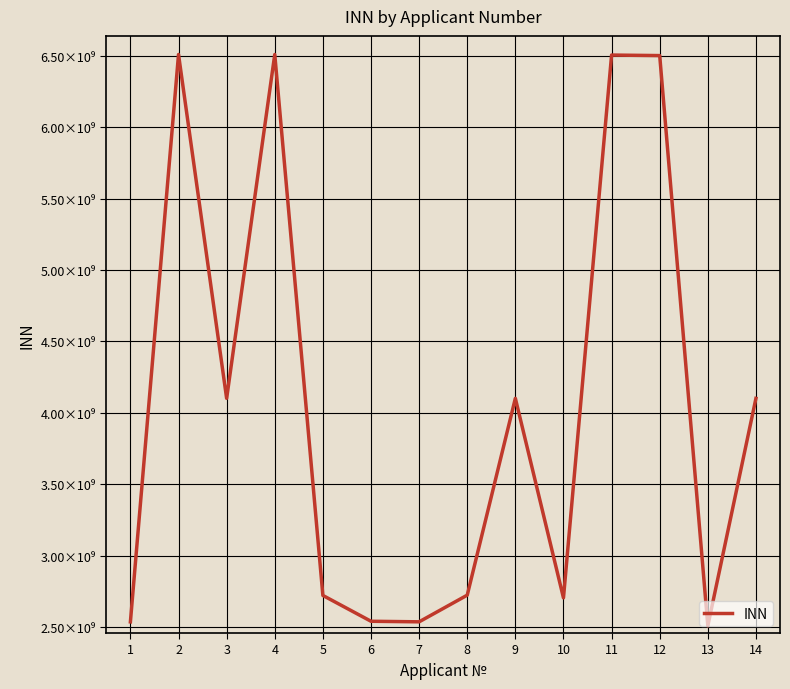

Where is the first local minimum?

3